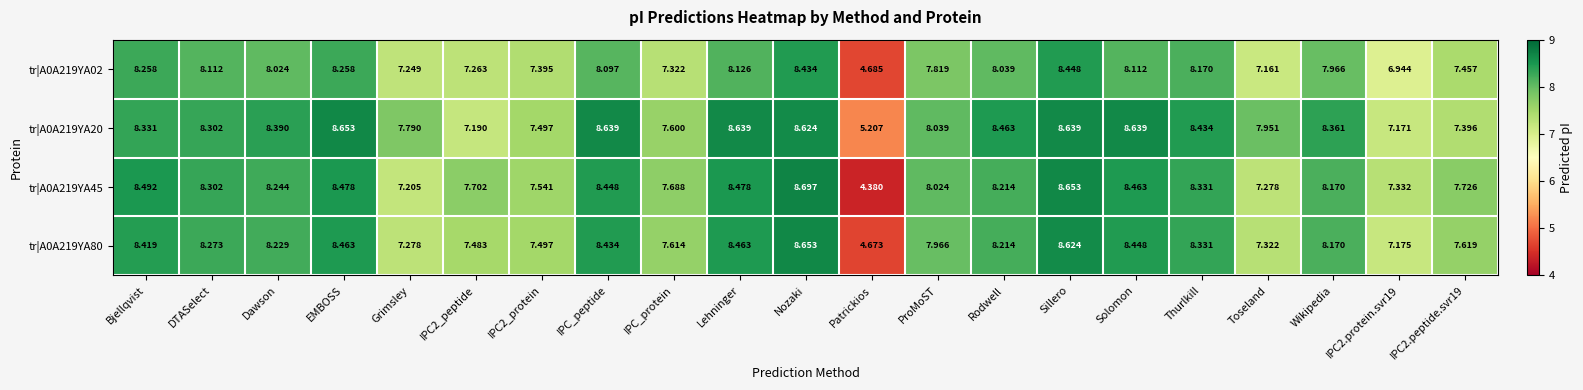

At which label does tr|A0A219YA02 first exceed 8?

Bjellqvist